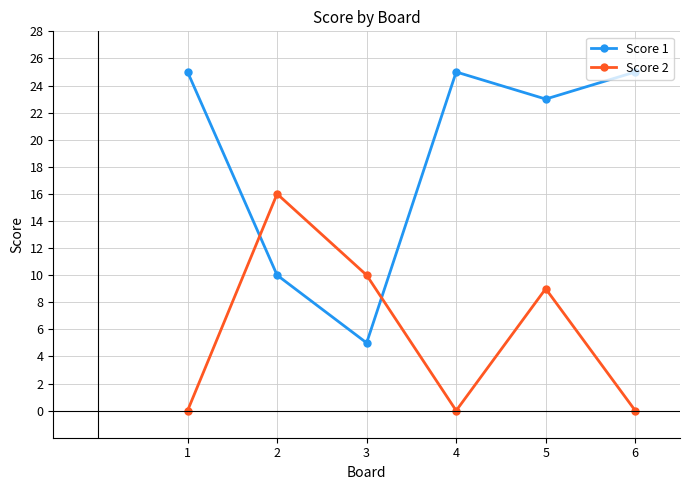

True or false: Score 2 has a value of 7 at 1.

False